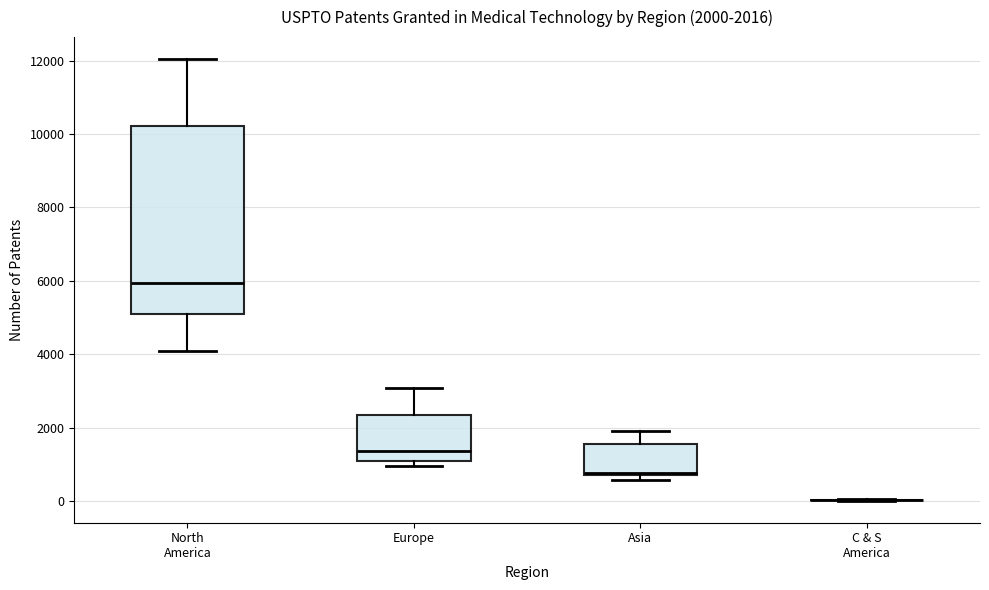

Which box is the tallest, from its lower edge to its upper edge?

North America